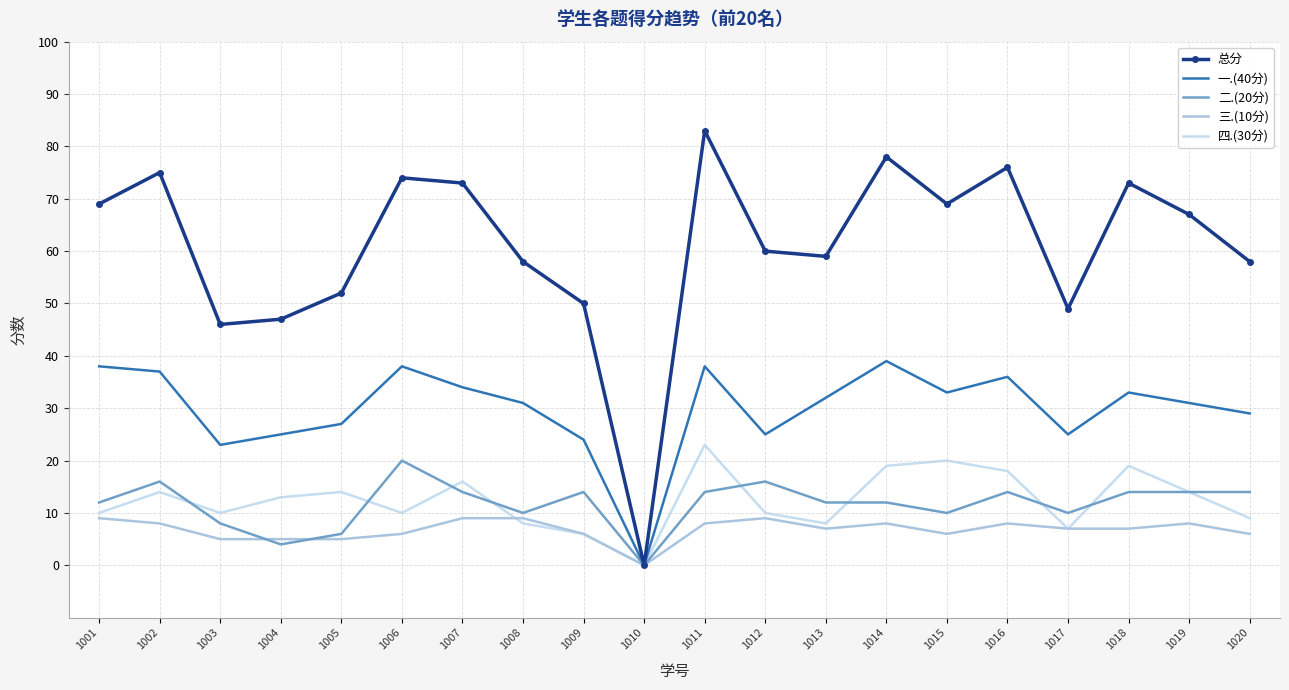

Is the value of 总分 at 1019 greater than the value of 一.(40分) at 1008?

Yes